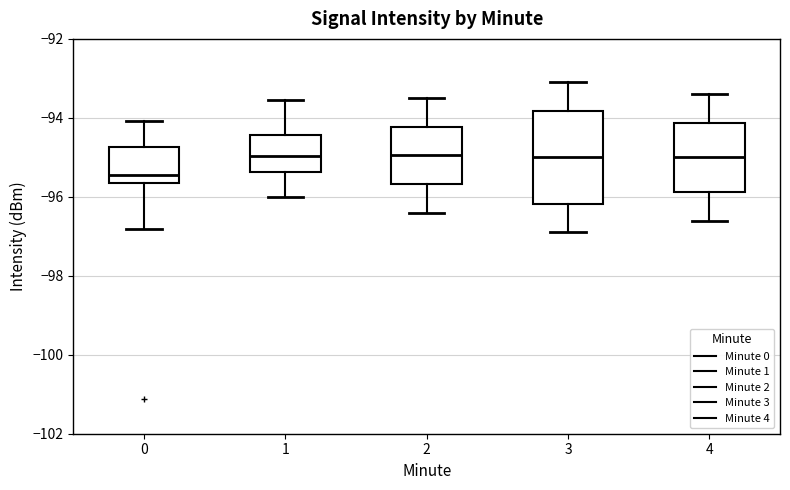

Where does the lower whisker of the box at x = 4 end on the y-axis? The values are not printed on the chart, so give them approximately, as read against the axis.

-96.6